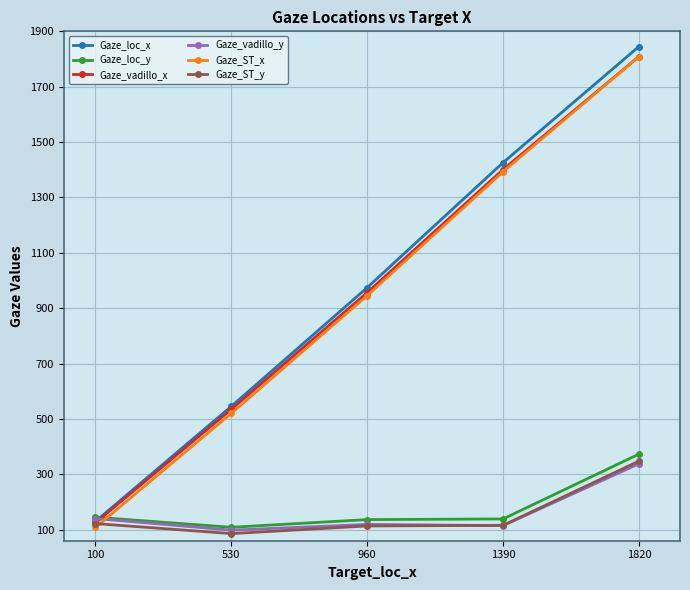

At how many categories does at least one series exceed 1619?

1